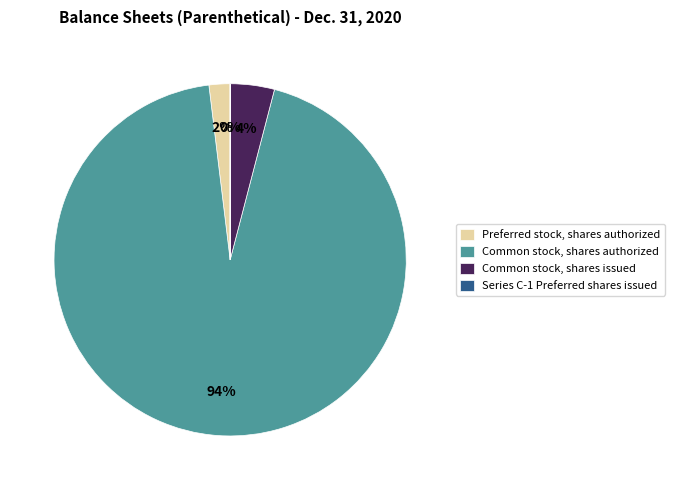

Which category accounts for the majority?

Common stock, shares authorized